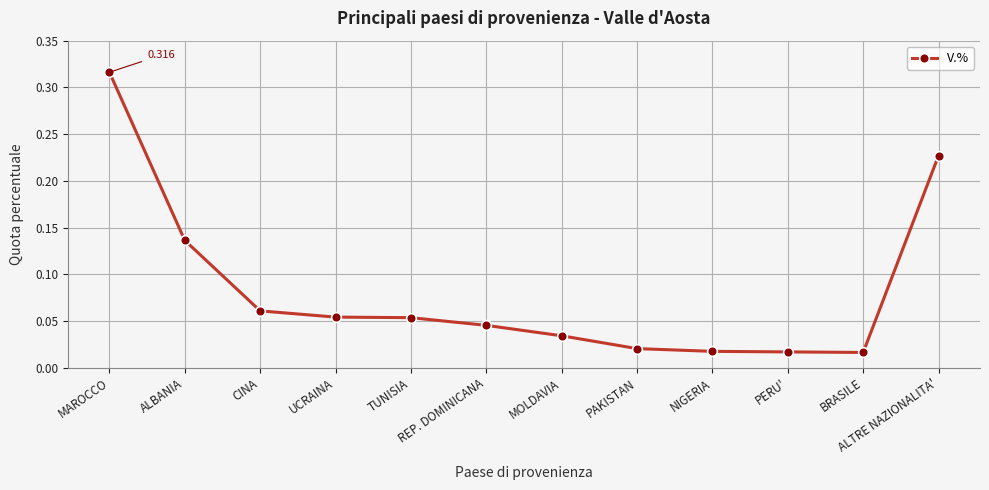

True or false: there are more than 2 points higher than both neighbors.

False